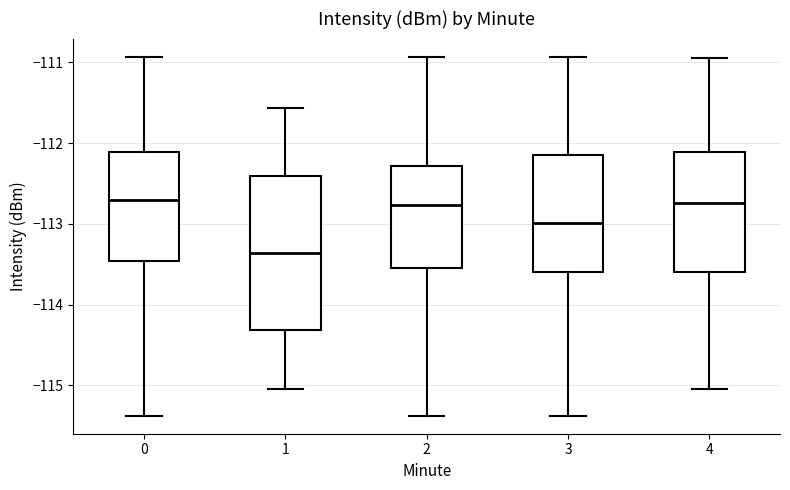

Reading left to right, read every box against the y-axis: the position of its median line, the range the box covers, and the ends of its whiskers. The values are not printed on the chart, so give them approximately, as read against the axis.

0: median -112.7, box -113.5 to -112.1, whiskers -115.4 to -110.9
1: median -113.4, box -114.3 to -112.4, whiskers -115.0 to -111.6
2: median -112.8, box -113.5 to -112.3, whiskers -115.4 to -110.9
3: median -113.0, box -113.6 to -112.1, whiskers -115.4 to -110.9
4: median -112.7, box -113.6 to -112.1, whiskers -115.0 to -110.9